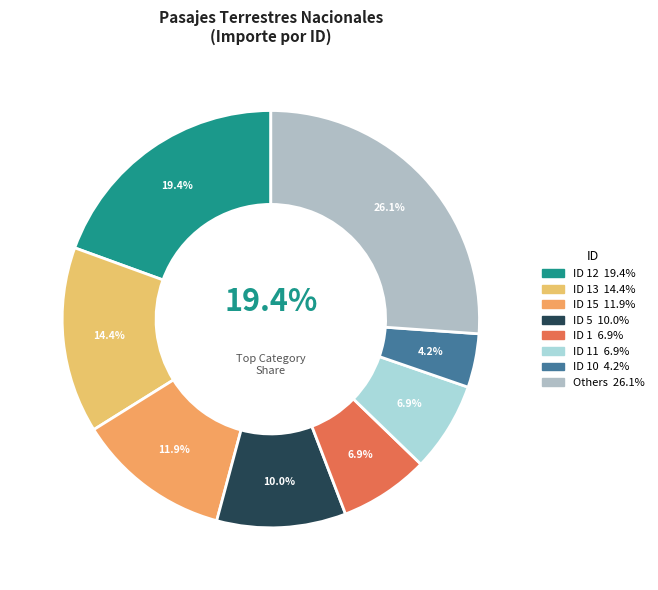

To the nearest percent, what portion does 1 represent?

7%